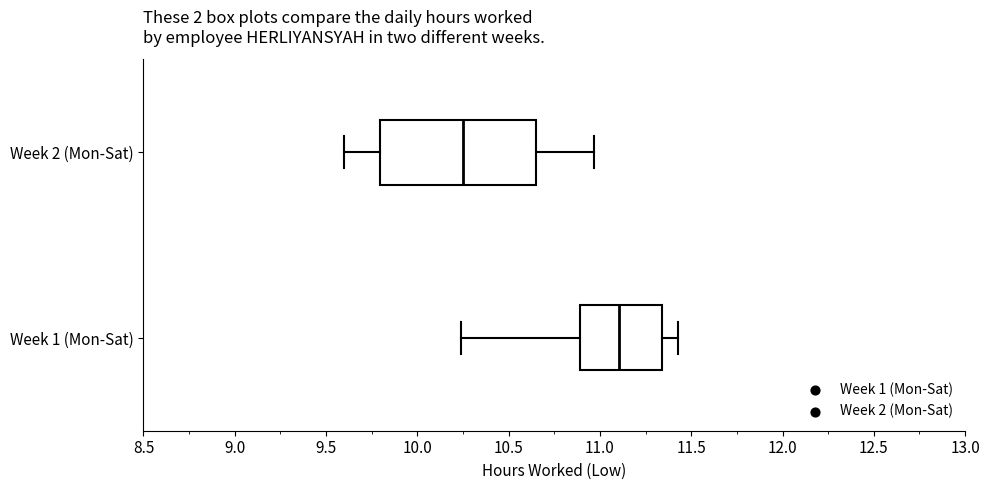

Which box's median line is the furthest to the right?

Week 1 (Mon-Sat)